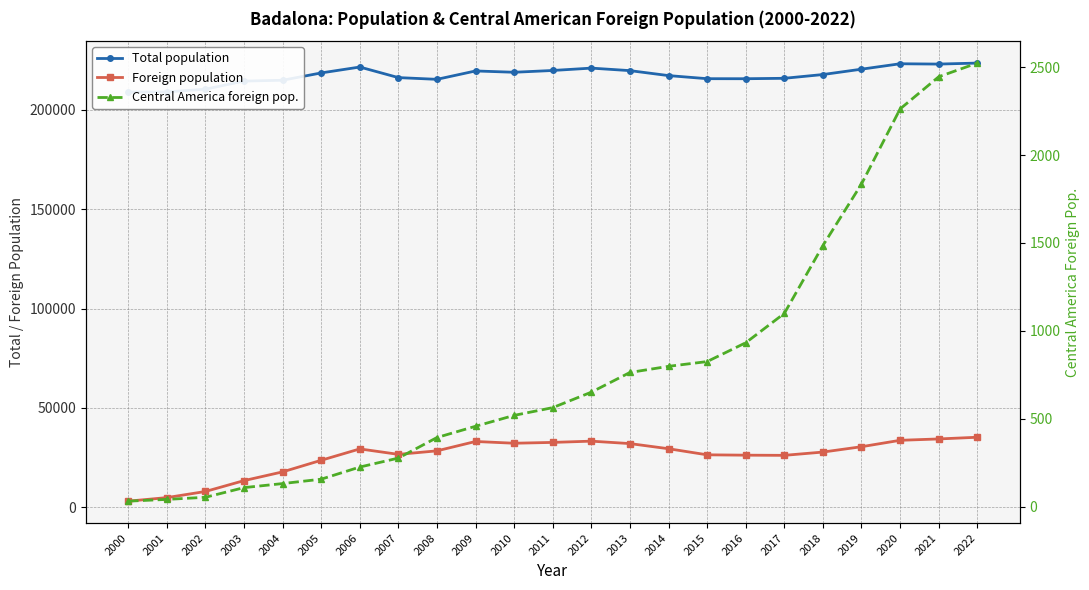

What is the difference between the highest and lowest values at 2014?

216412